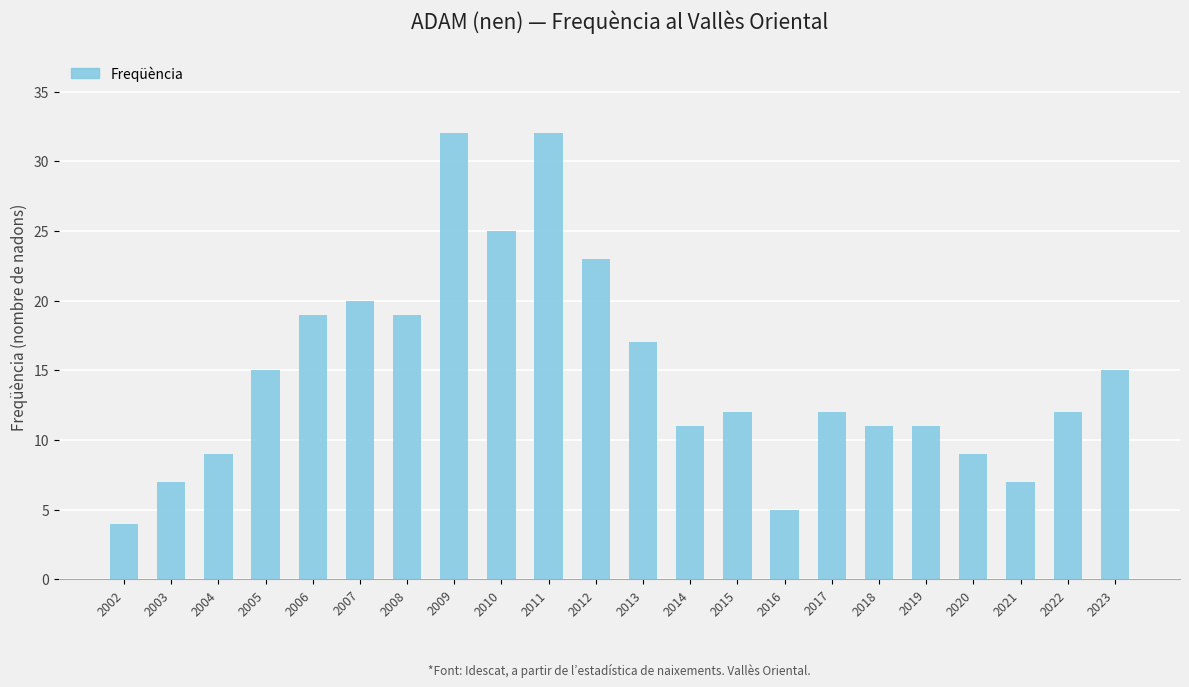

Reading left to right, what are all the values shown in this chart?

2002=4	2003=7	2004=9	2005=15	2006=19	2007=20	2008=19	2009=32	2010=25	2011=32	2012=23	2013=17	2014=11	2015=12	2016=5	2017=12	2018=11	2019=11	2020=9	2021=7	2022=12	2023=15